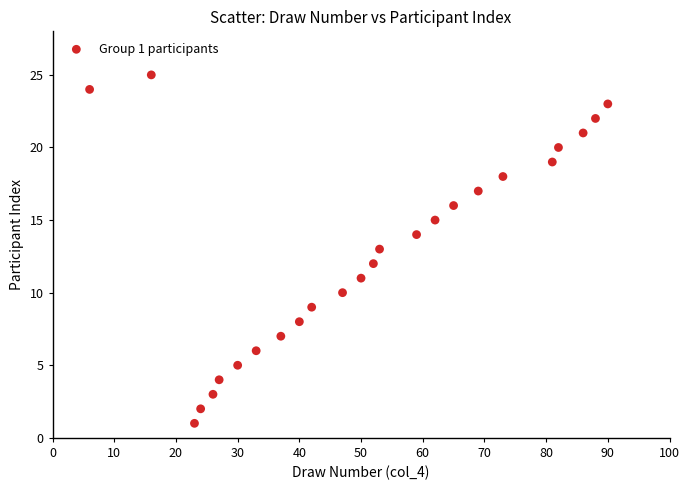

What is the range of Y values (max minus min)?

24